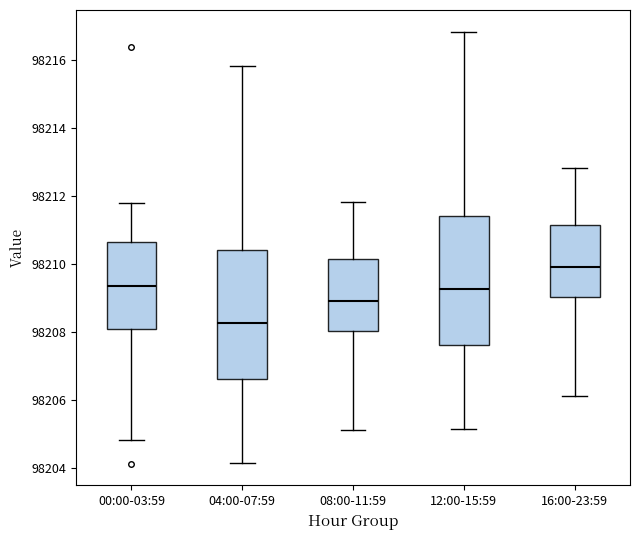

Which box's median line is the highest?

16:00-23:59